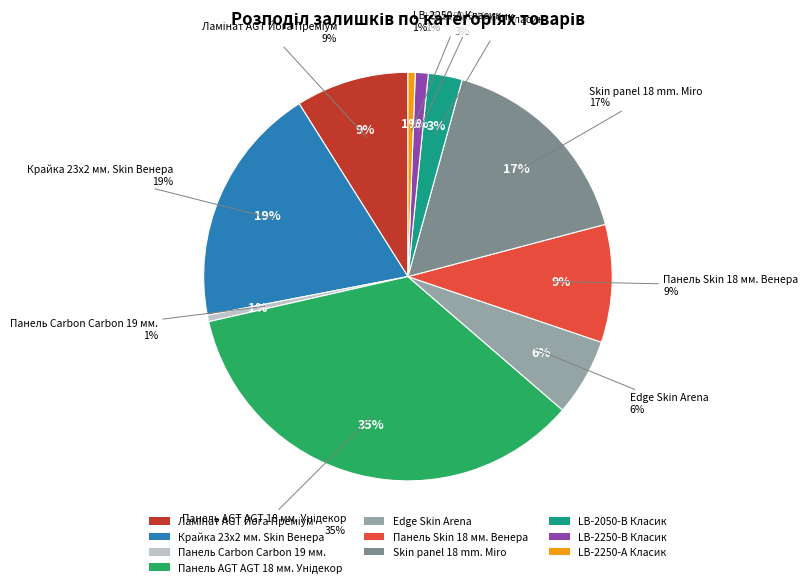

Is LB-2250-А Класик the majority of the pie?

No